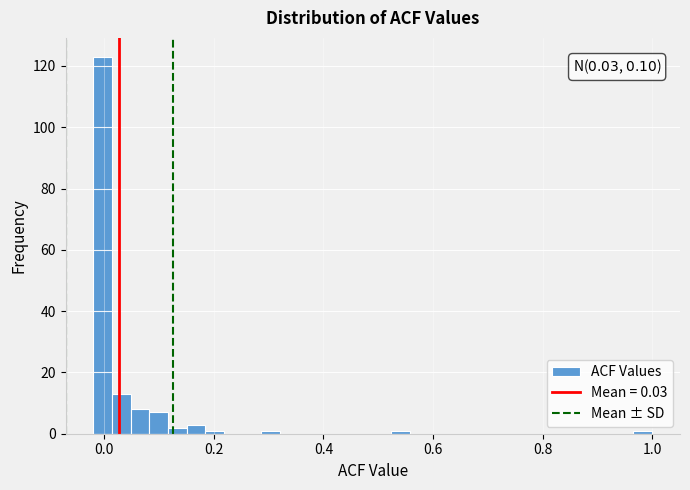

Read against the x-axis, roughly where is the centre of the tallest bar?

0.00